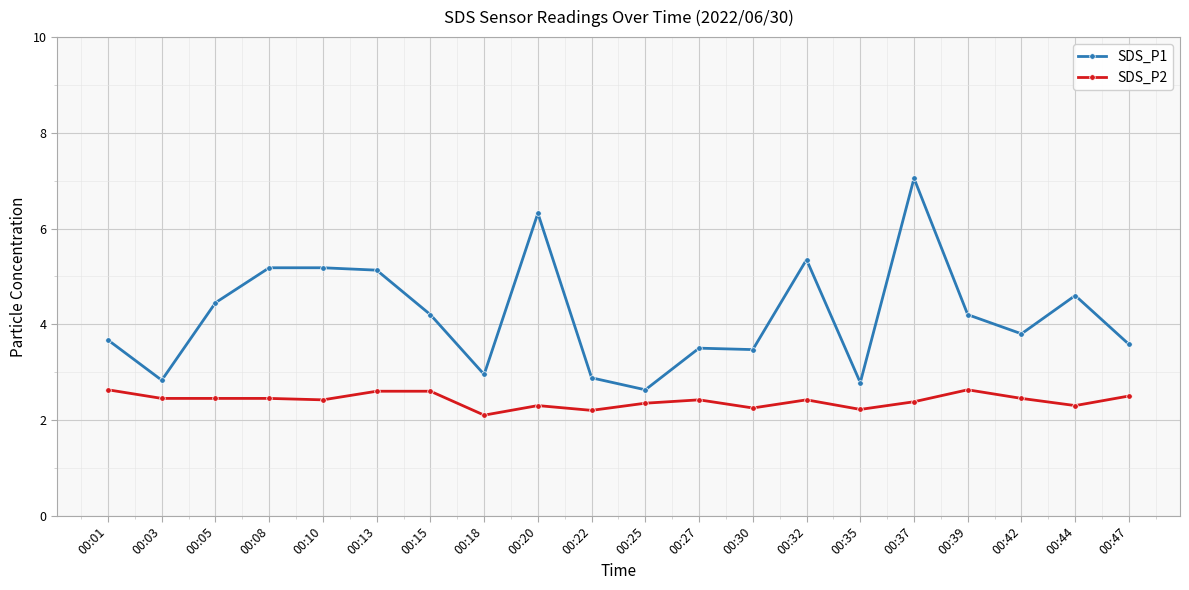

What is the value of the SDS_P2 point at the 16th from the left?

2.4